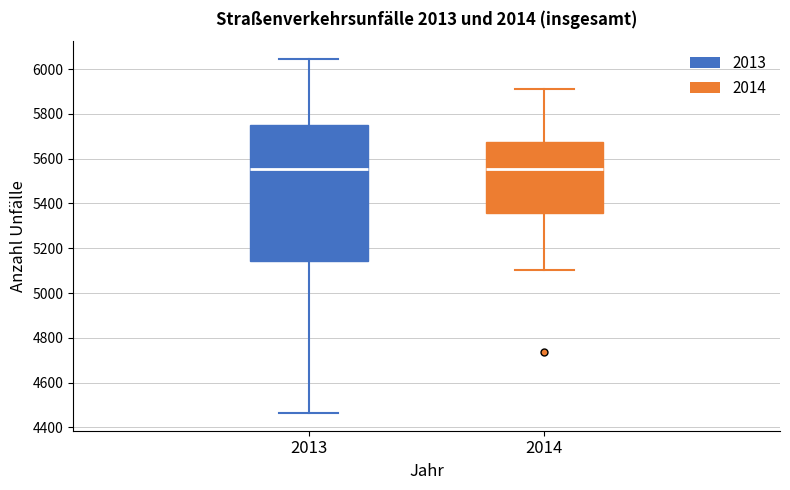

Reading left to right, read every box against the y-axis: the position of its median line, the range the box covers, and the ends of its whiskers. The values are not printed on the chart, so give them approximately, as read against the axis.

2013: median 5560, box 5140 to 5760, whiskers 4460 to 6040
2014: median 5560, box 5360 to 5680, whiskers 5100 to 5920